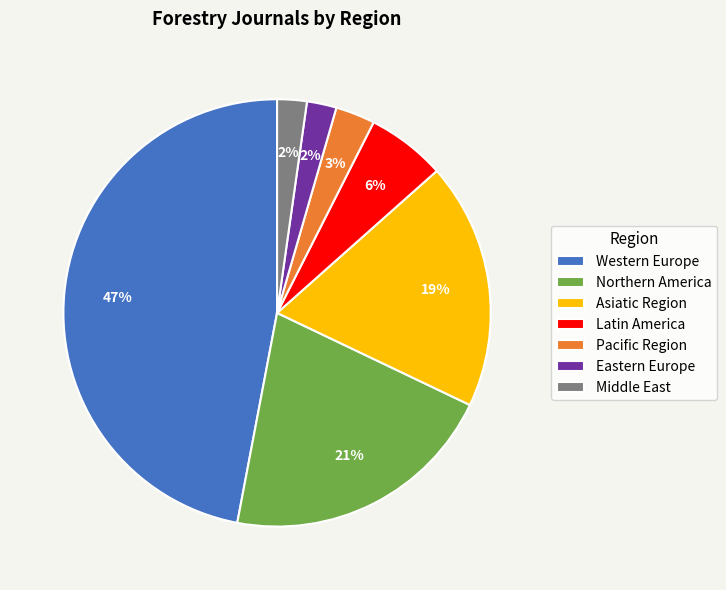

What is the ratio of the value at Eastern Europe to the value at Northern America?

0.1